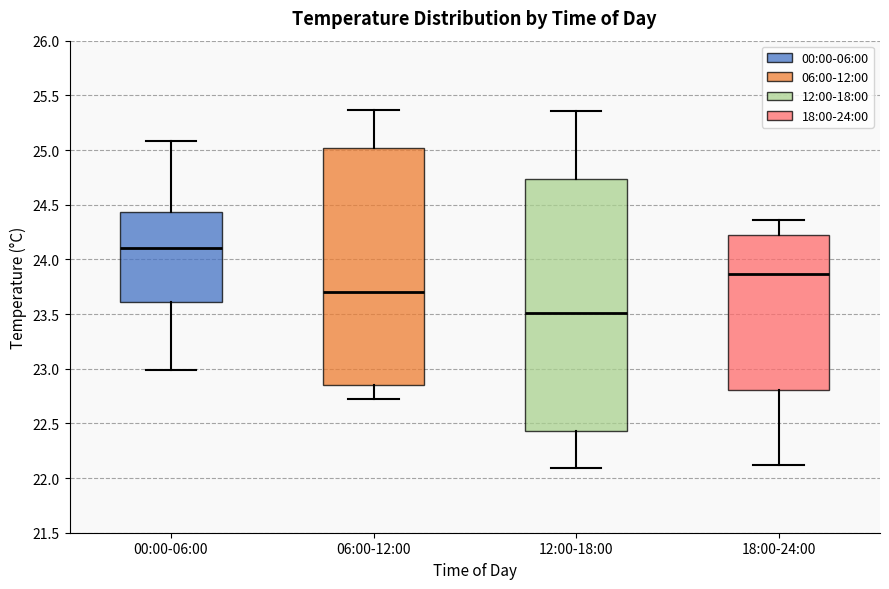

Reading left to right, read every box against the y-axis: the position of its median line, the range the box covers, and the ends of its whiskers. The values are not printed on the chart, so give them approximately, as read against the axis.

00:00-06:00: median 24.10, box 23.60 to 24.45, whiskers 23.00 to 25.10
06:00-12:00: median 23.70, box 22.85 to 25.00, whiskers 22.70 to 25.35
12:00-18:00: median 23.50, box 22.45 to 24.75, whiskers 22.10 to 25.35
18:00-24:00: median 23.85, box 22.80 to 24.20, whiskers 22.10 to 24.35